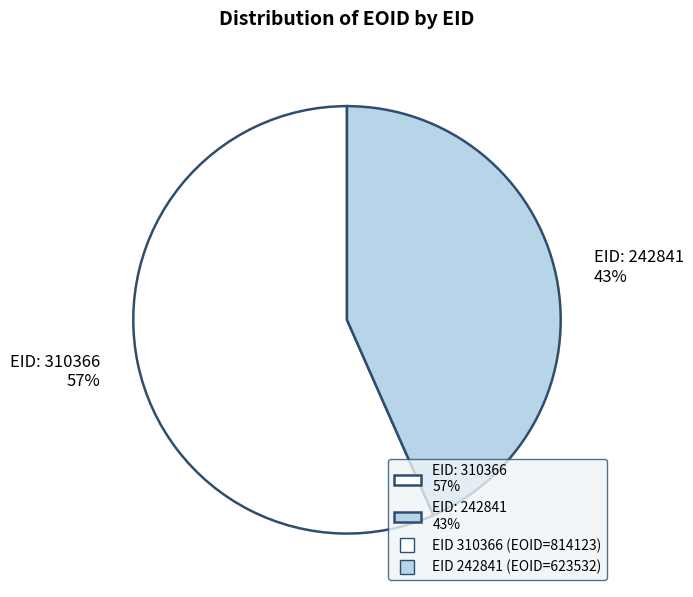

To the nearest percent, what portion does EID: 310366 57% represent?

57%